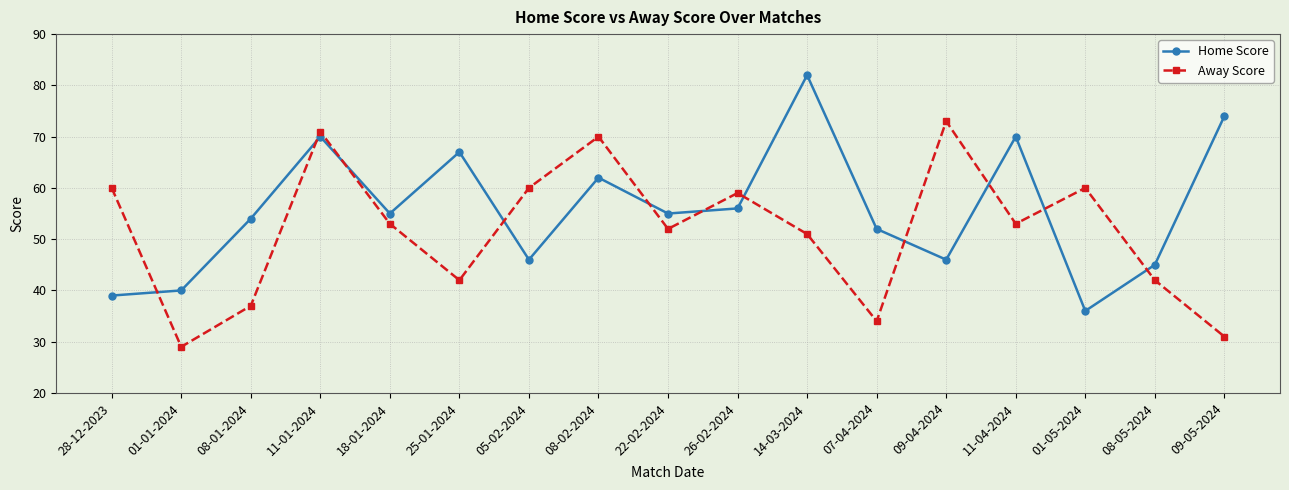

What is the minimum value shown in the chart?

29